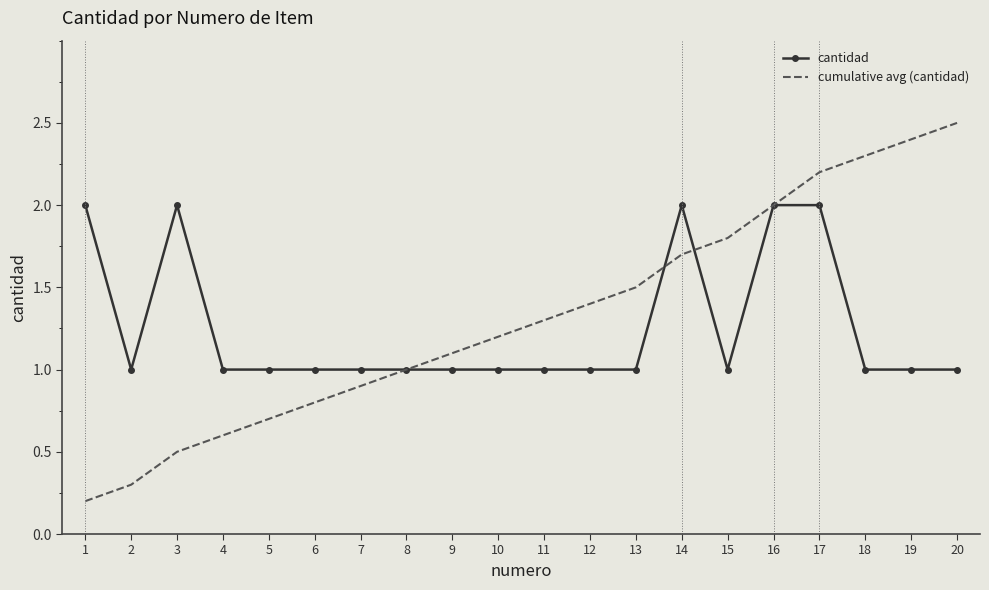

True or false: cumulative avg (cantidad) has a value of 0.2 at 6.

False